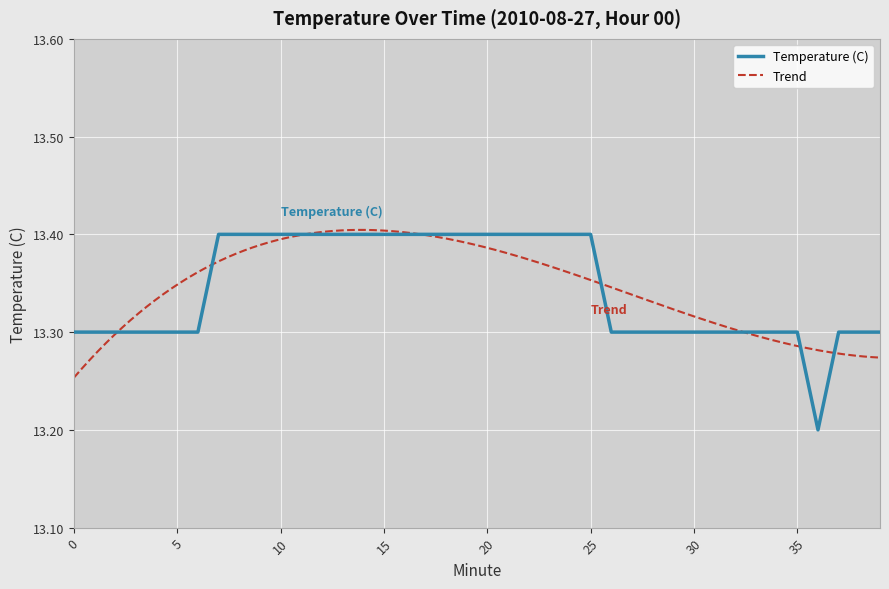

What is the difference between the maximum and second lowest values?

0.1